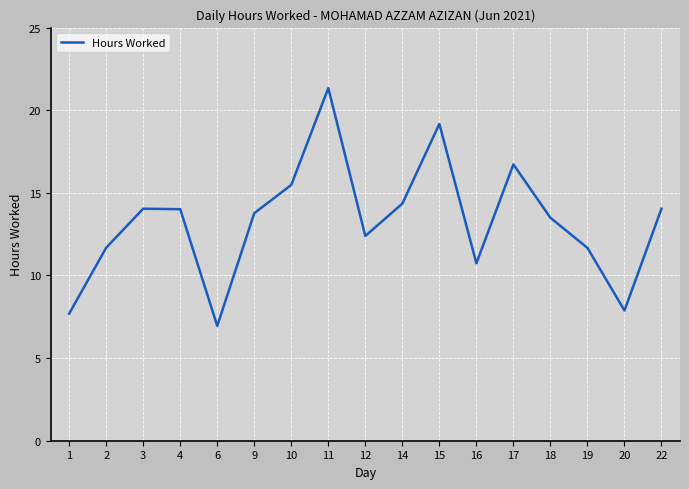

Is it true that the value at 11 is 21.3?

True